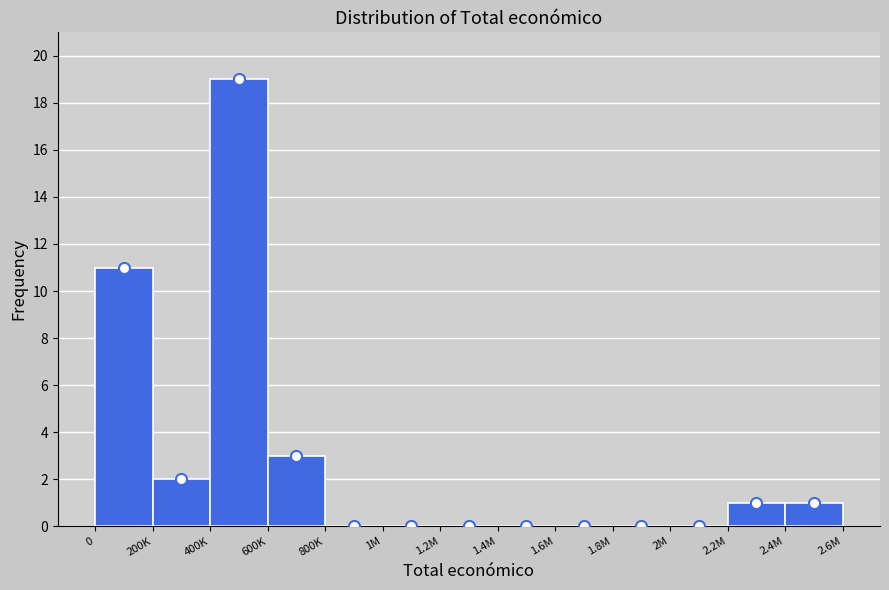

Reading left to right, list all the values displayed in this chart.

0=11	200K=2	400K=19	600K=3	800K=0	1M=0	1.2M=0	1.4M=0	1.6M=0	1.8M=0	2M=0	2.2M=1	2.4M=1